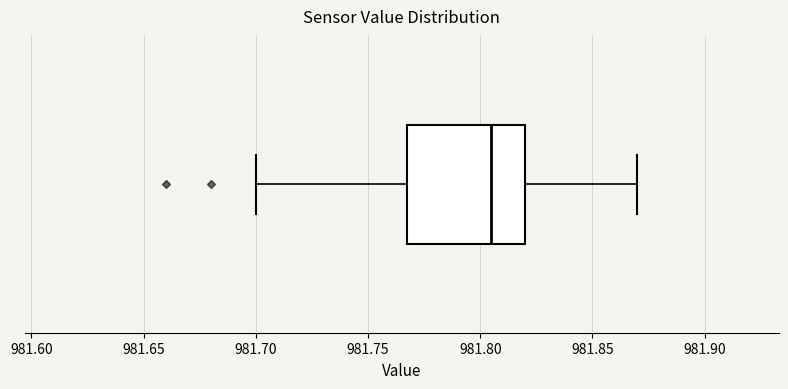

Transcribe this box plot: give where the median line is, the range the box spans, and where the two whiskers end, as read against the x-axis. The values are not printed on the chart, so give them approximately, as read against the axis.

median 981.805, box 981.770 to 981.820, whiskers 981.700 to 981.870